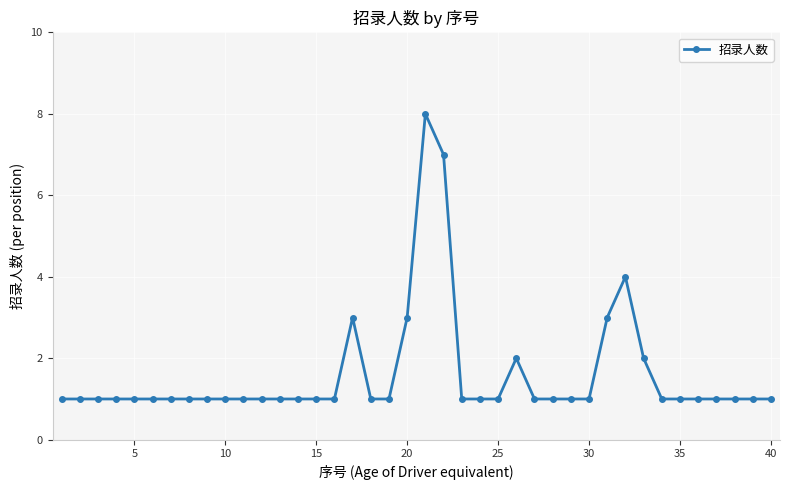

What is the difference between the second highest and minimum values?

6